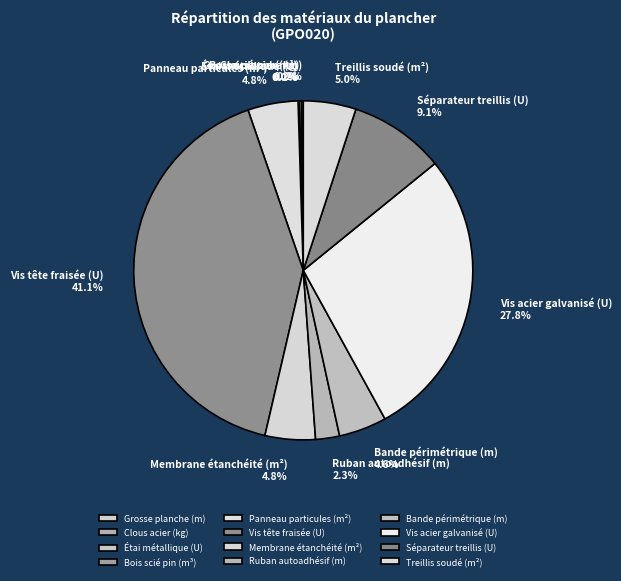

What is the largest slice in the pie chart?

Vis tête fraisée (U)